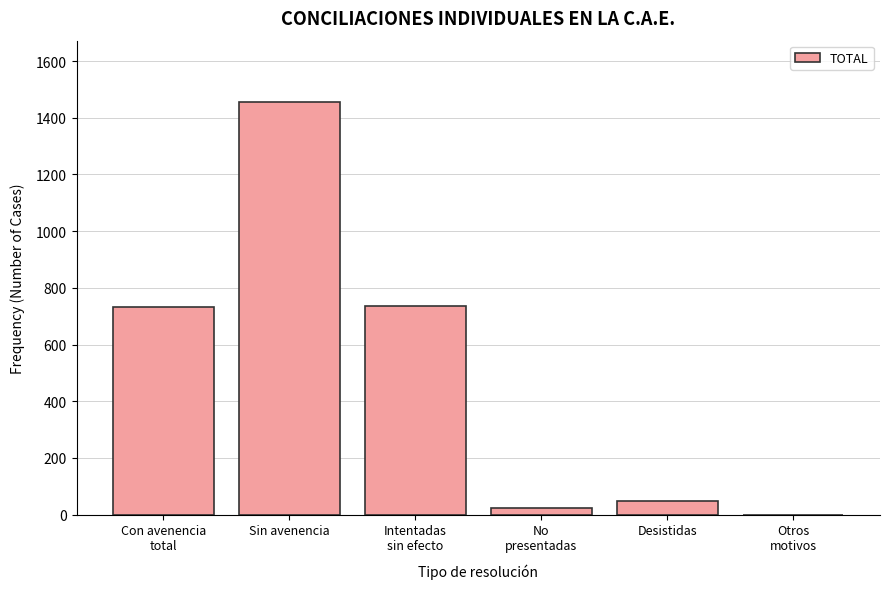

What is the greatest value displayed?

1454